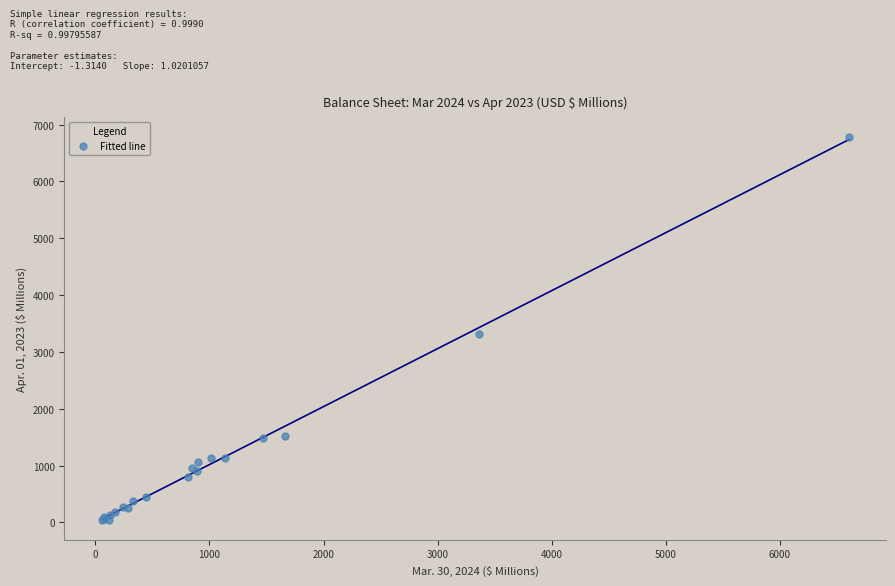

What Y value in the scatter plot is closest to 3412?

3324.1